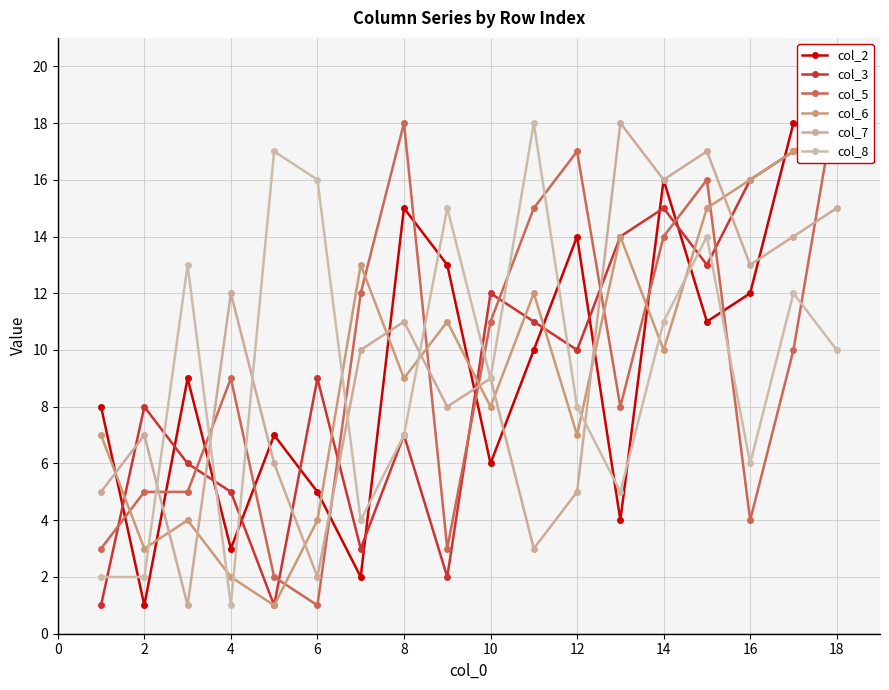

At 0, list the series in order from smallest to largest.

col_3, col_8, col_5, col_7, col_6, col_2